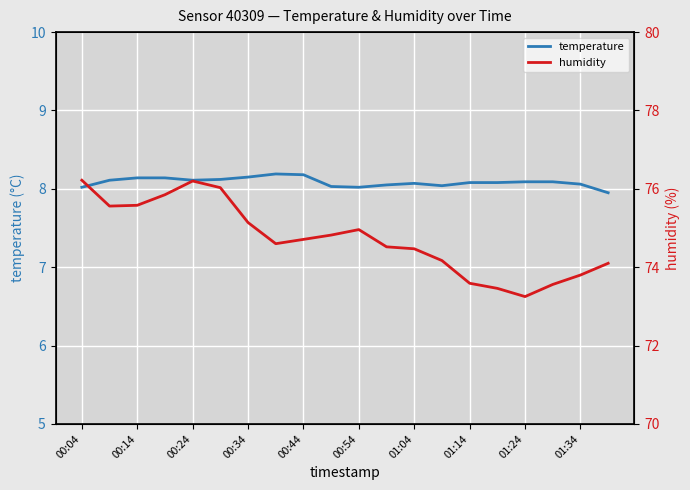

What is the difference between the second highest and minimum values in the temperature series?

0.2